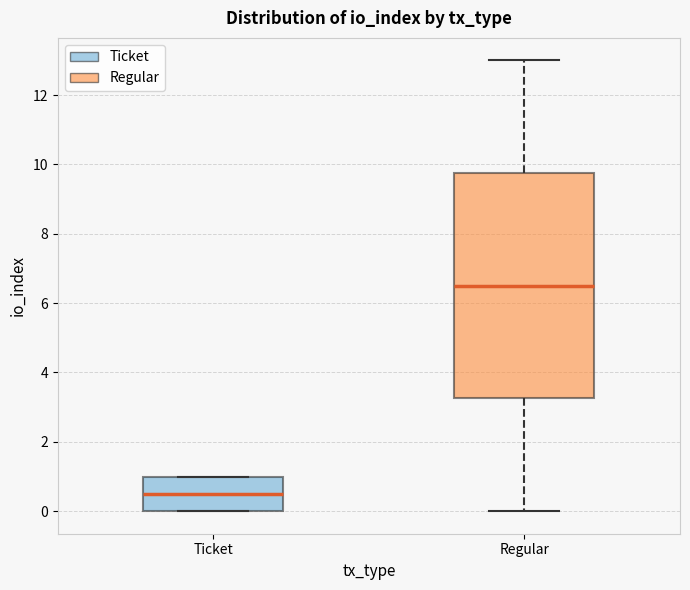

Where is the upper edge of the box for Regular on the y-axis? The values are not printed on the chart, so give them approximately, as read against the axis.

9.8